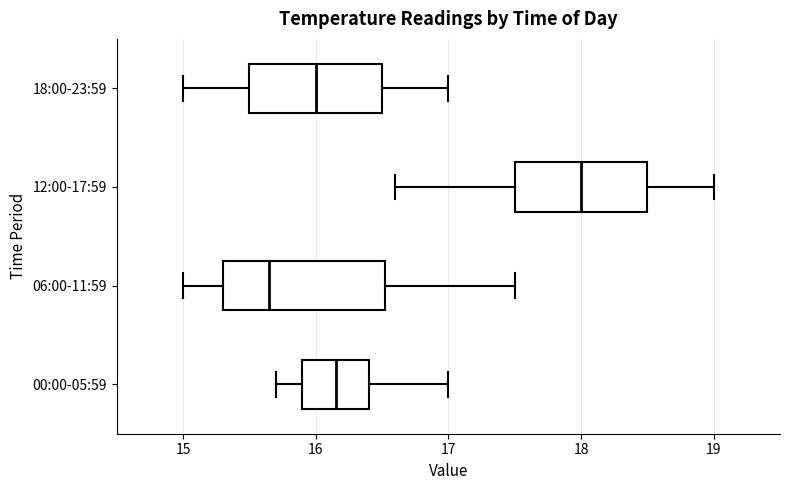

Which box's median line is the furthest to the left?

06:00-11:59